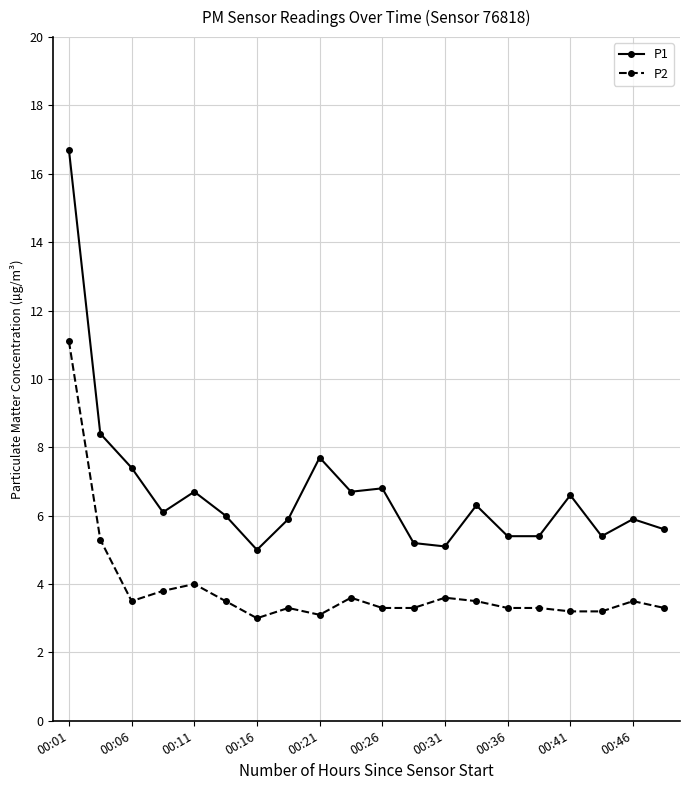

Which series has the largest total across all categories?

P1